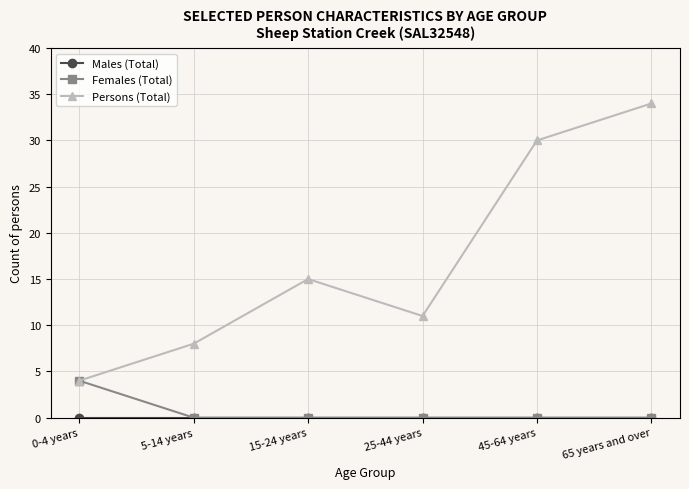

List the labels in order of Persons (Total) value, largest first.

65 years and over, 45-64 years, 15-24 years, 25-44 years, 5-14 years, 0-4 years